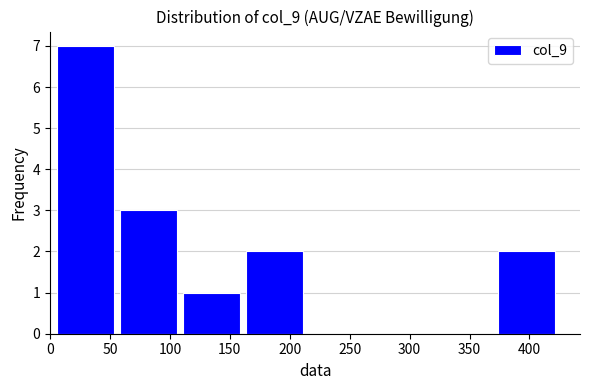

Reading left to right, transcribe this chart: for each bar, give the range it covers on the x-axis and its height. Neither the bar edges nor the heights are printed on the chart, so give them approximately, as read against the axes.

5 to 55: 7
55 to 110: 3
110 to 160: 1
160 to 215: 2
215 to 265: 0
265 to 320: 0
320 to 370: 0
370 to 425: 2